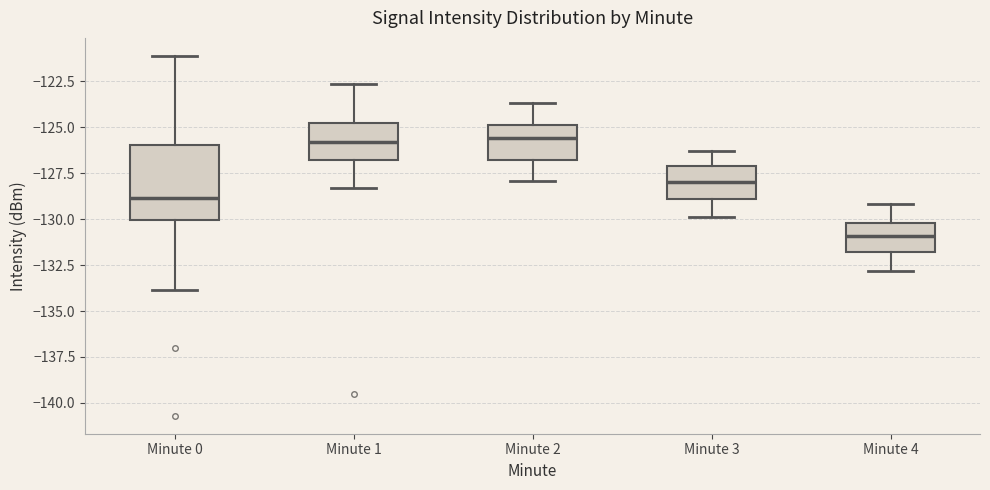

Where is the lower edge of the box for Minute 2 on the y-axis? The values are not printed on the chart, so give them approximately, as read against the axis.

-127.0